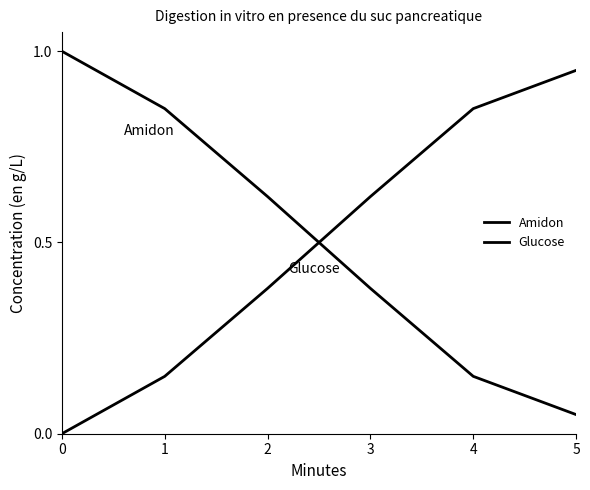

Is it true that Amidon equals 0.3 at 4?

False